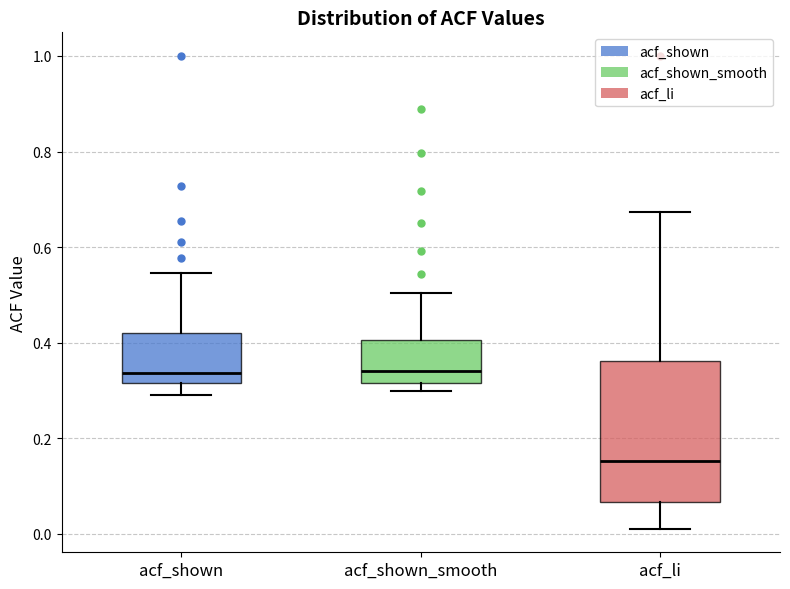

Comparing the boxes themselves (not the whiskers), which one is the tallest?

acf_li